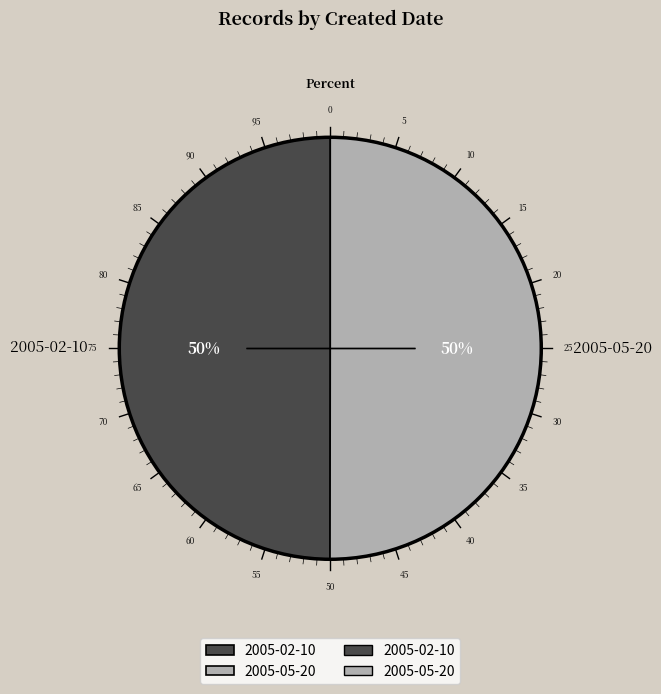

Is the sum of 2005-05-20 and 2005-02-10 greater than half?

Yes